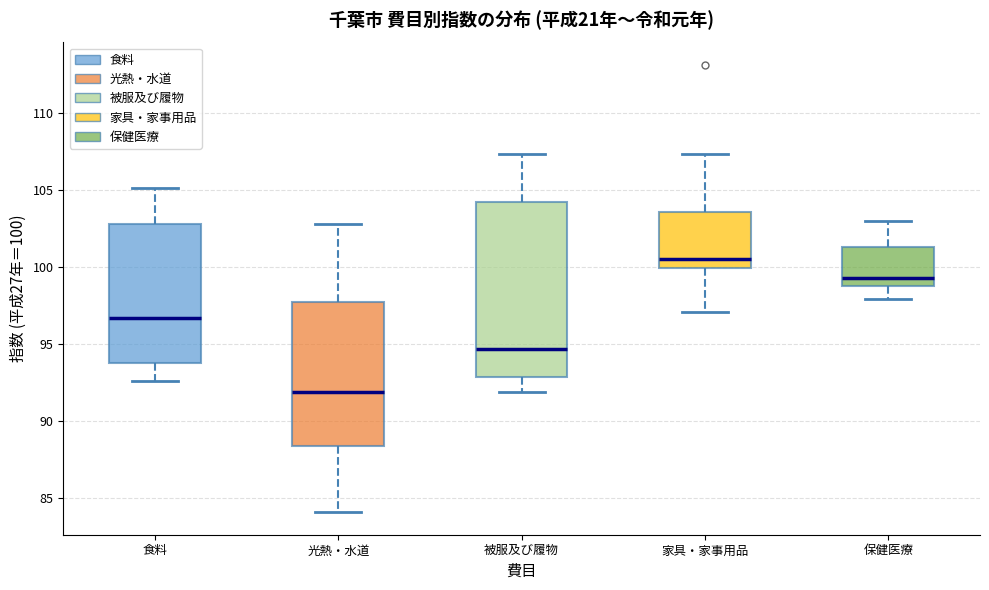

Where does the upper whisker of the box for 被服及び履物 end on the y-axis? The values are not printed on the chart, so give them approximately, as read against the axis.

107.5